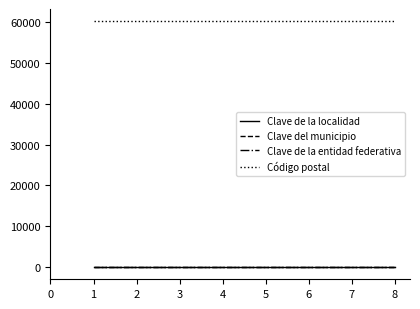

What is the sum of the Clave de la localidad values at 7 and 1?

126